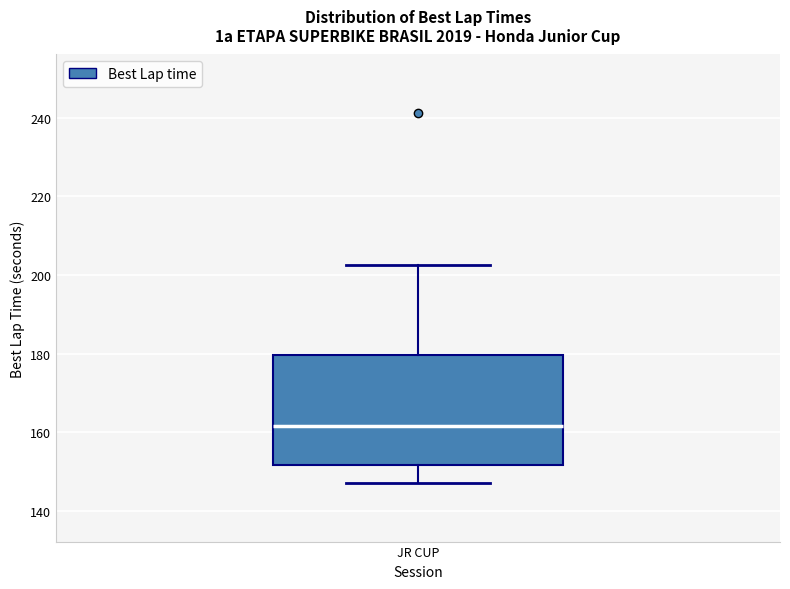

Where does the median line of the box for JR CUP sit on the y-axis? The values are not printed on the chart, so give them approximately, as read against the axis.

162